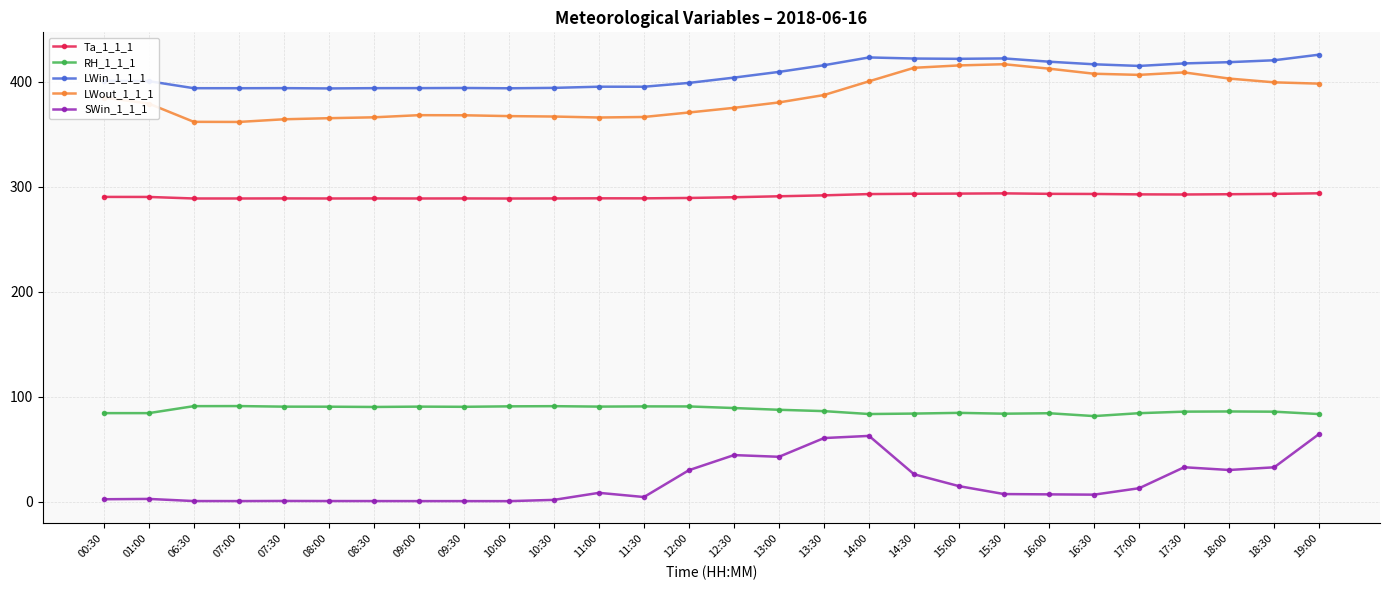

True or false: LWin_1_1_1 and RH_1_1_1 cross at least once.

False